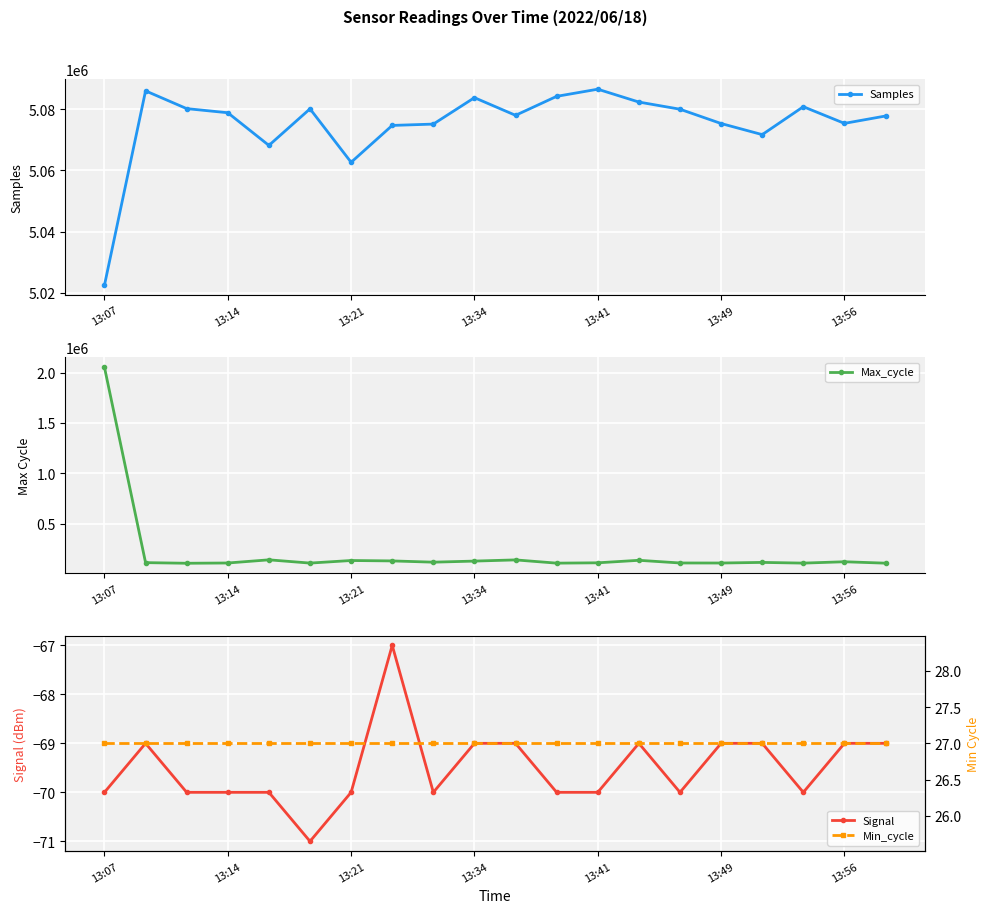

True or false: Min_cycle has more than 0 points higher than both neighbors.

False